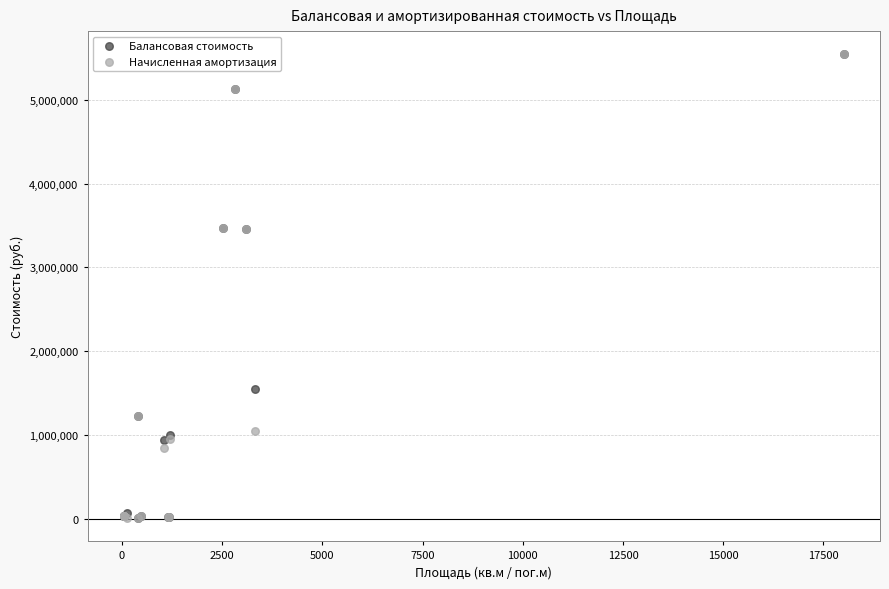

What are all the series names shown in the legend?

Балансовая стоимость, Начисленная амортизация